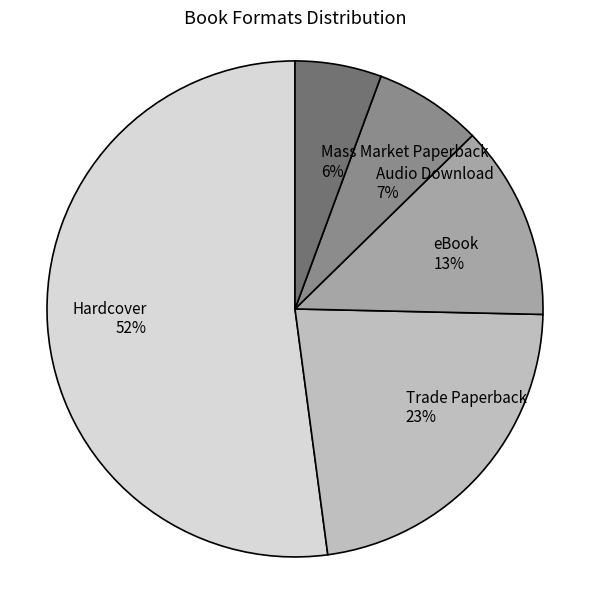

To the nearest percent, what portion does Audio Download represent?

7%